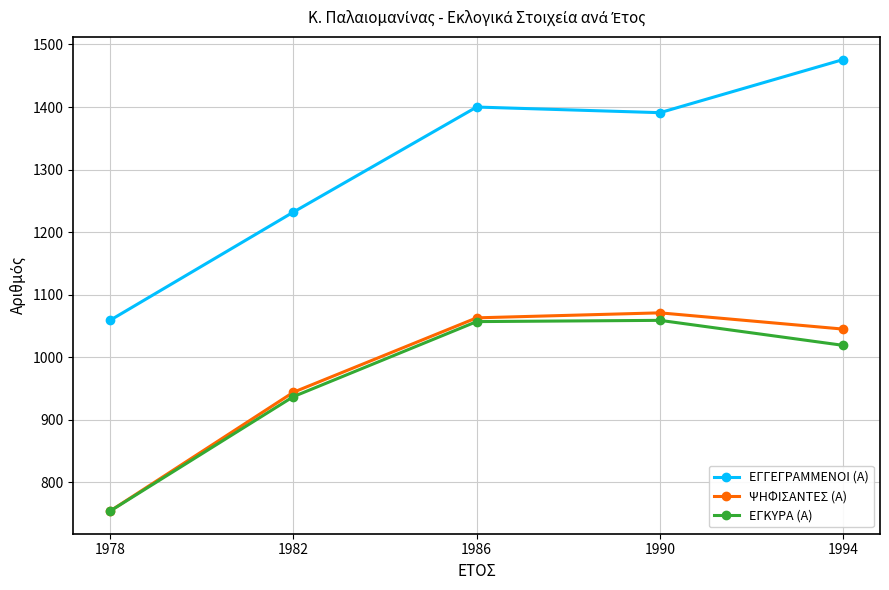

Is the value of ΕΓΚΥΡΑ (Α) at 1994 greater than the value of ΕΓΓΕΓΡΑΜΜΕΝΟΙ (Α) at 1978?

No